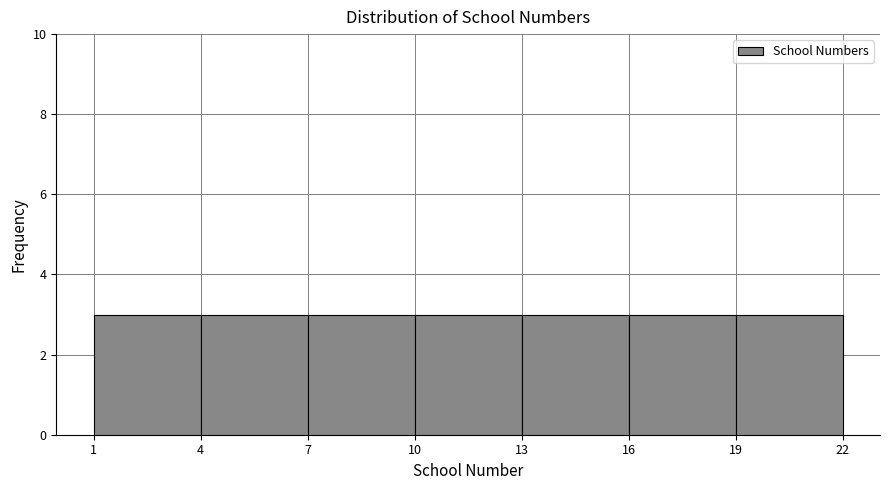

Reading left to right, transcribe this chart: for each bar, give the range it covers on the x-axis and its height. The values are not printed on the chart, so give them approximately, as read against the axis.

1 to 4: 3
4 to 7: 3
7 to 10: 3
10 to 13: 3
13 to 16: 3
16 to 19: 3
19 to 22: 3